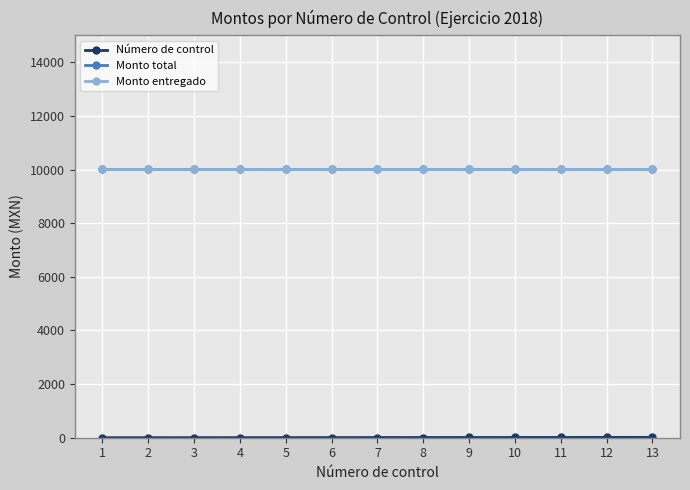

At which category is the sum across all series the highest?

13